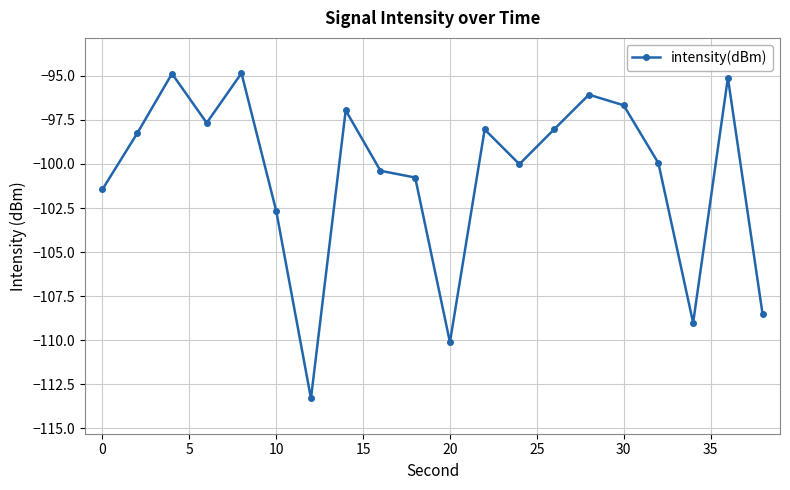

Reading left to right, what are all the values shown in this chart?

-101.4	-98.3	-94.9	-97.7	-94.9	-102.7	-113.3	-97.0	-100.4	-100.8	-110.1	-98.0	-100.0	-98.0	-96.1	-96.7	-100.0	-109.0	-95.1	-108.5